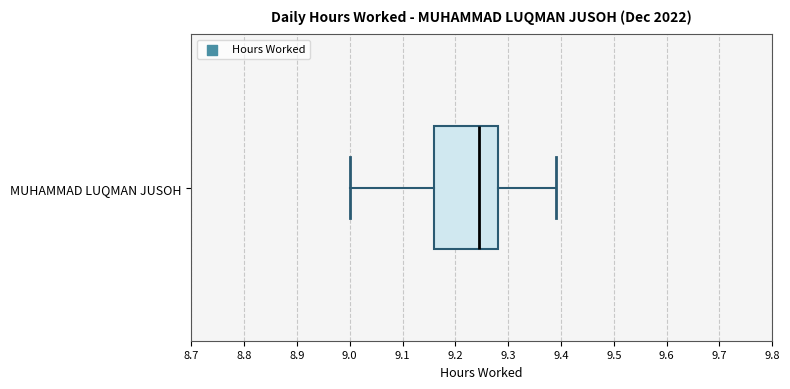

Where does the median line of the box for MUHAMMAD LUQMAN JUSOH sit on the x-axis? The values are not printed on the chart, so give them approximately, as read against the axis.

9.25